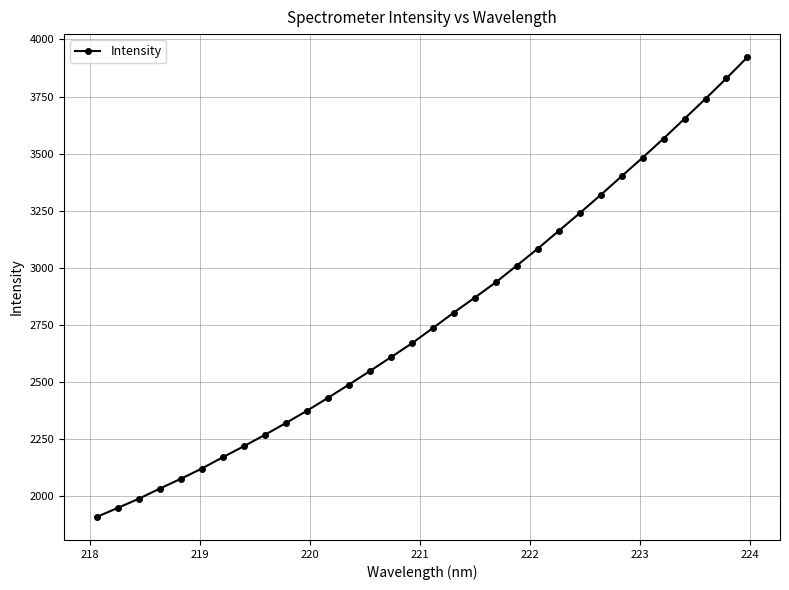

What is the value of the 19th point from the left?

2868.2